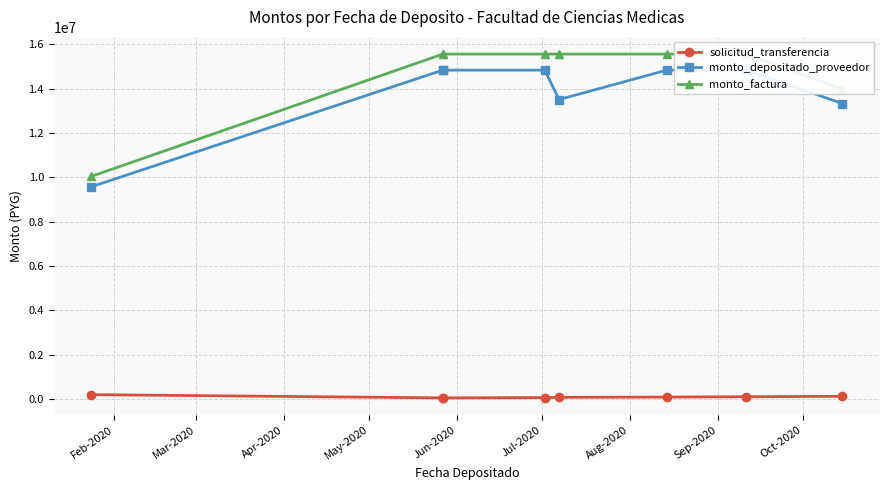

True or false: monto_depositado_proveedor has more than 0 interior local peaks.

False